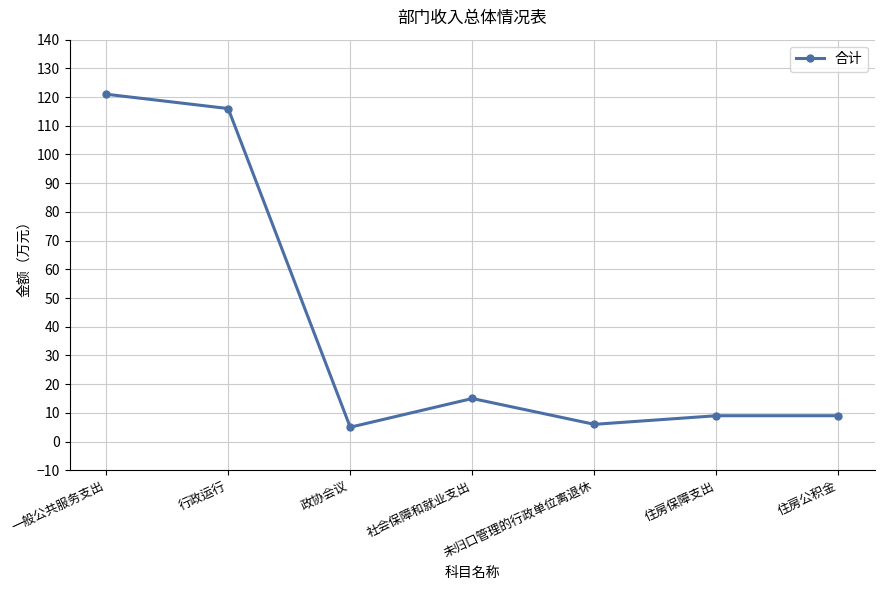

Count the number of data series in this chart.

1